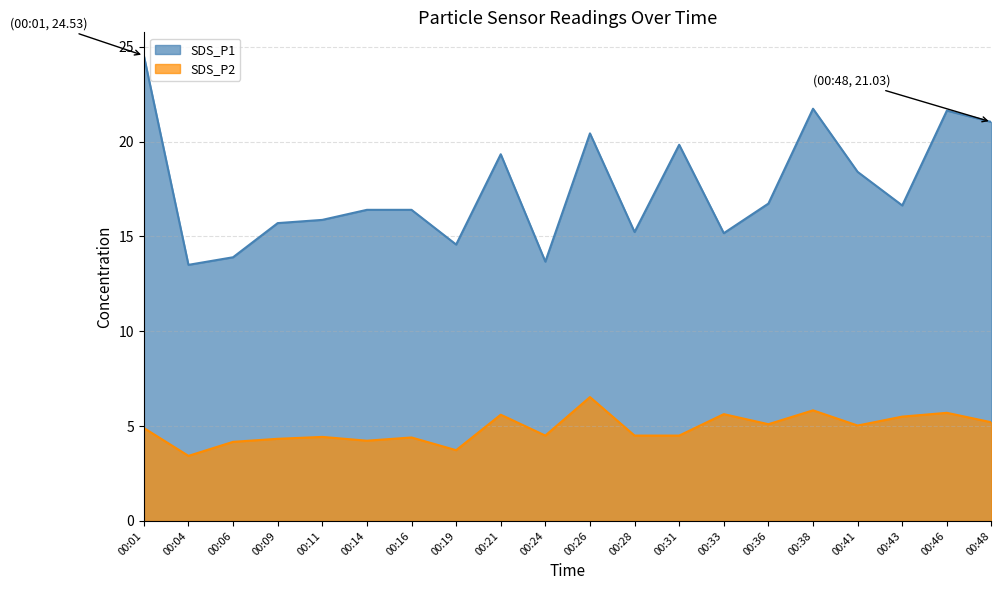

How many lines are shown in the chart?

2